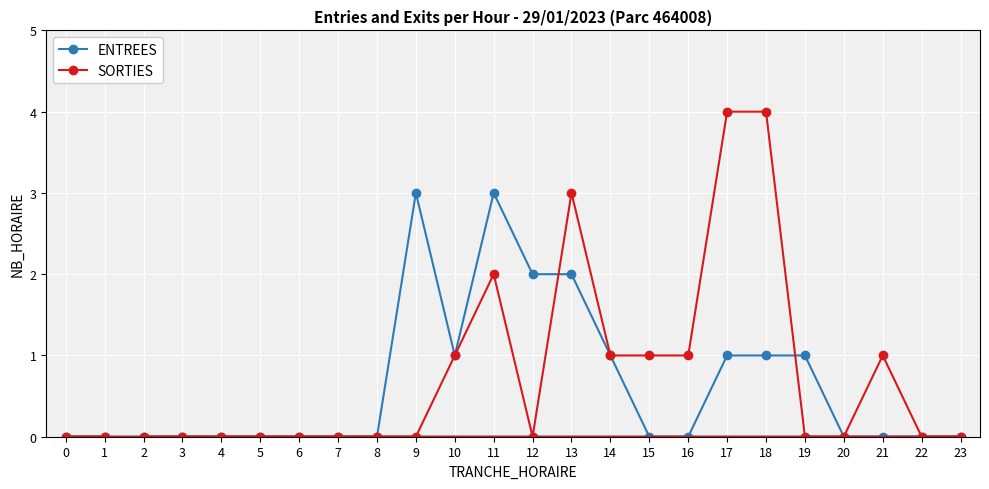

List the series in order of their overall mean, highest first.

SORTIES, ENTREES